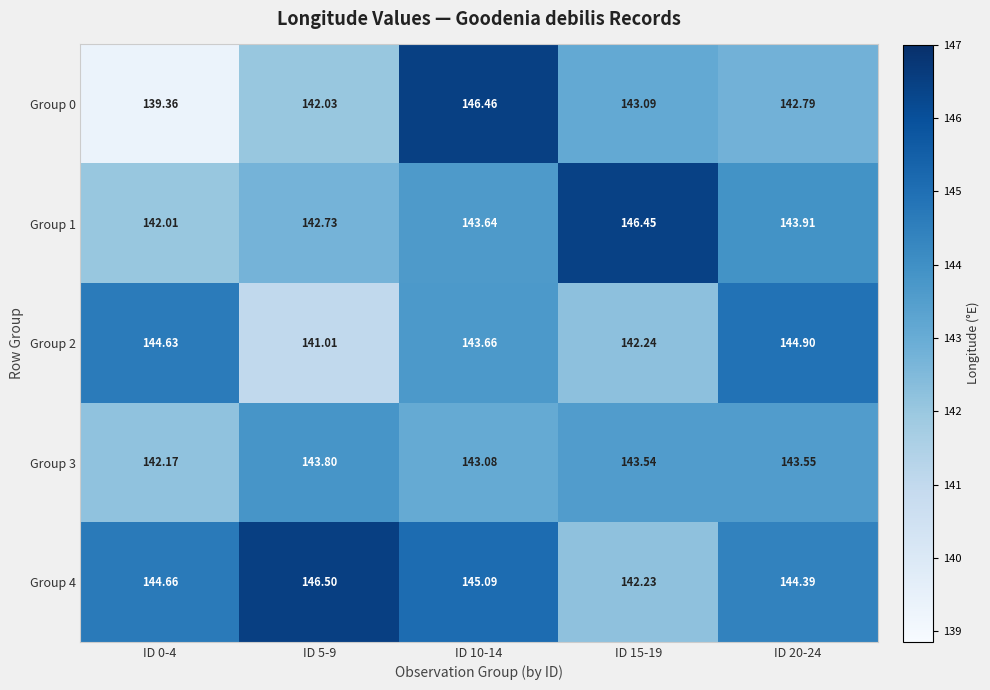

Reading left to right, list all the values displayed in this chart.

Group 0: ID 0-4=139.4	ID 5-9=142.0	ID 10-14=146.5	ID 15-19=143.1	ID 20-24=142.8
Group 1: ID 0-4=142.0	ID 5-9=142.7	ID 10-14=143.6	ID 15-19=146.4	ID 20-24=143.9
Group 2: ID 0-4=144.6	ID 5-9=141.0	ID 10-14=143.7	ID 15-19=142.2	ID 20-24=144.9
Group 3: ID 0-4=142.2	ID 5-9=143.8	ID 10-14=143.1	ID 15-19=143.5	ID 20-24=143.6
Group 4: ID 0-4=144.7	ID 5-9=146.5	ID 10-14=145.1	ID 15-19=142.2	ID 20-24=144.4